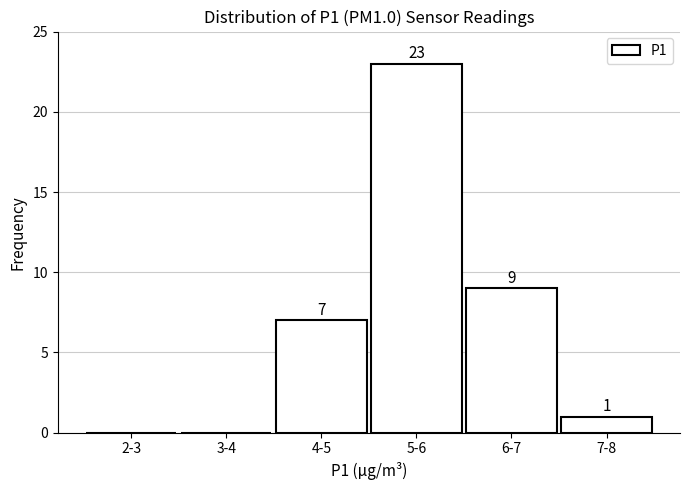

Reading left to right, list all the values displayed in this chart.

2-3=0	3-4=0	4-5=7	5-6=23	6-7=9	7-8=1